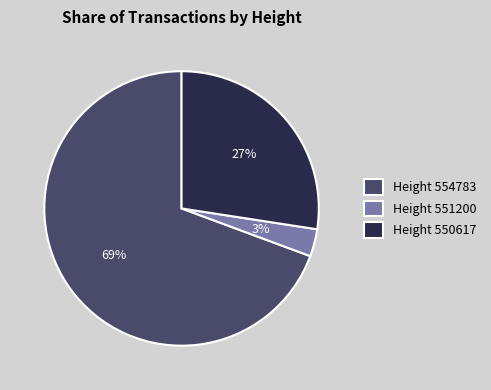

To the nearest percent, what is the average slice percentage?

33%